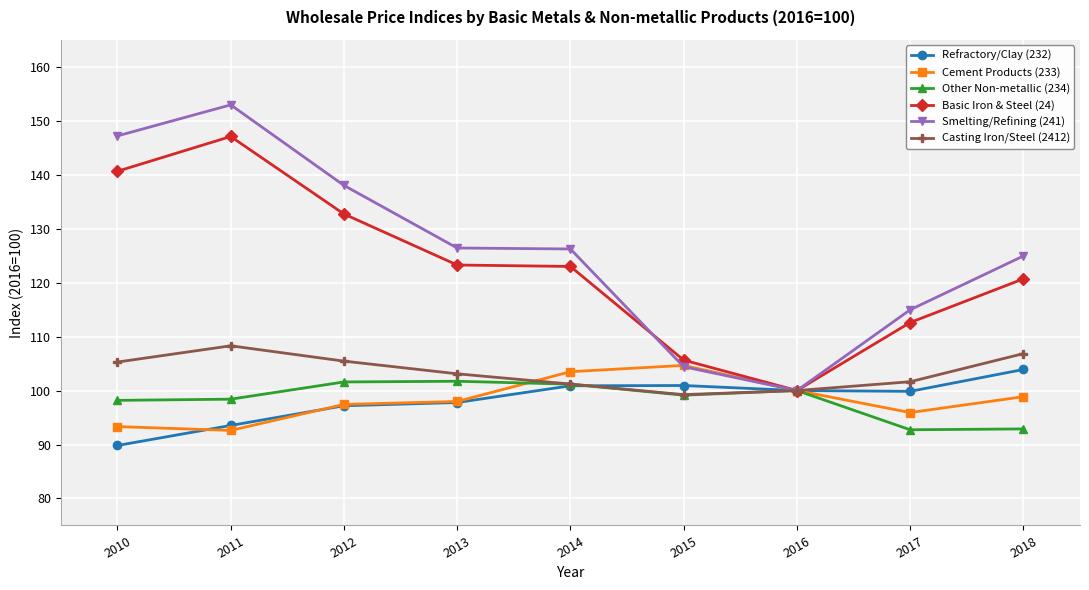

Which series has the largest range (max minus min)?

Smelting/Refining (241)